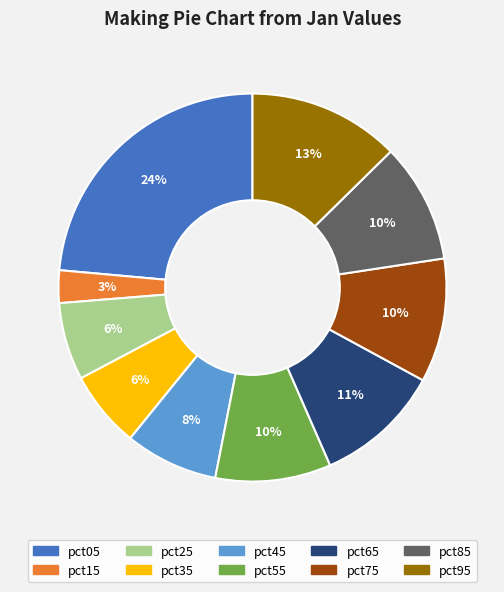

Does any single category account for the majority?

No